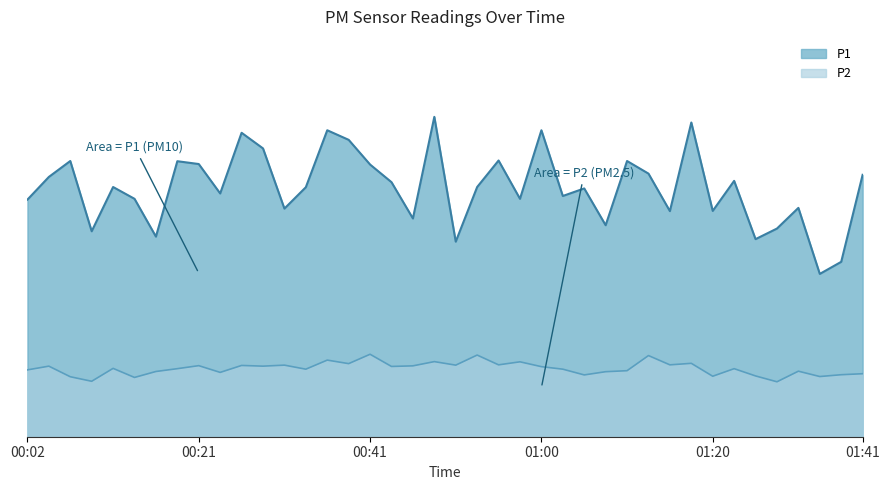

Which category has the lowest value in the P2 series?

01:31